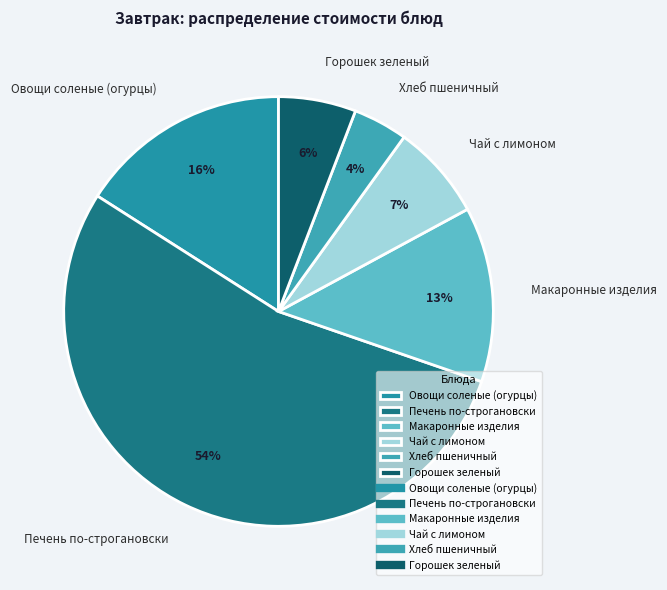

To the nearest percent, what portion does Печень по-строгановски represent?

54%